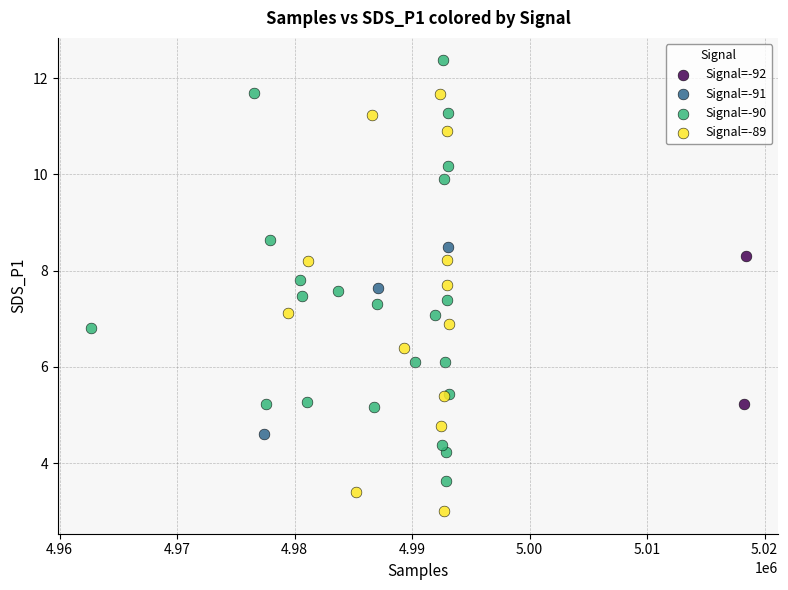

What are all the series names shown in the legend?

Signal=-92, Signal=-91, Signal=-90, Signal=-89